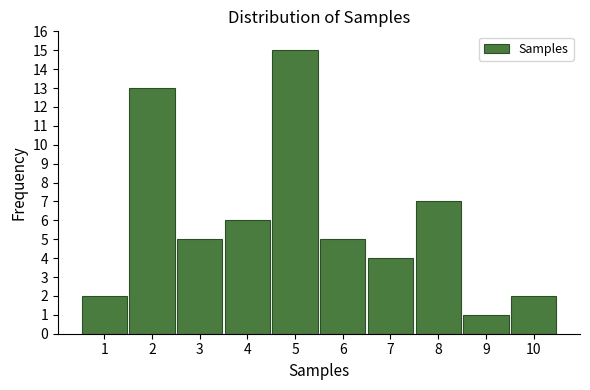

Reading left to right, transcribe all the data shown in this chart.

1=2	2=13	3=5	4=6	5=15	6=5	7=4	8=7	9=1	10=2